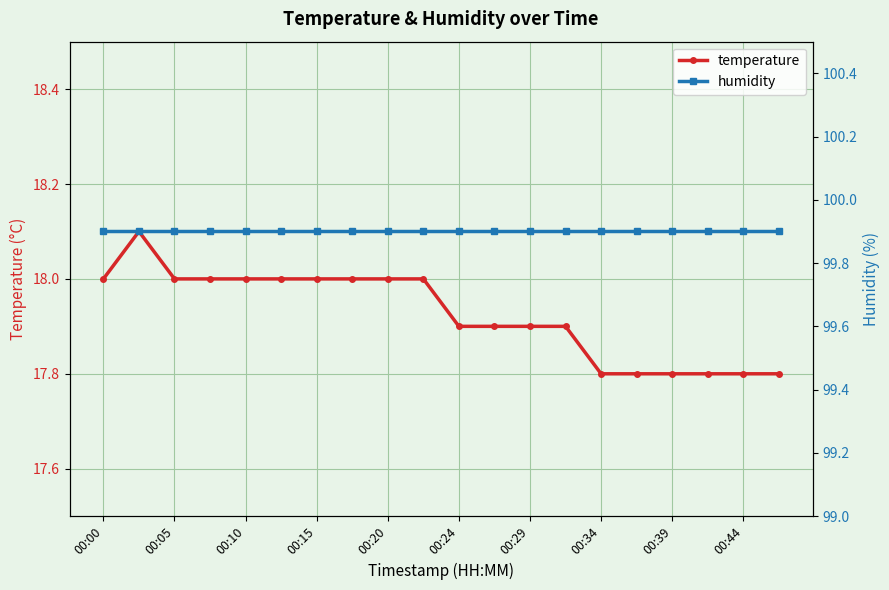

How many temperature values are between 17 and 18?

19